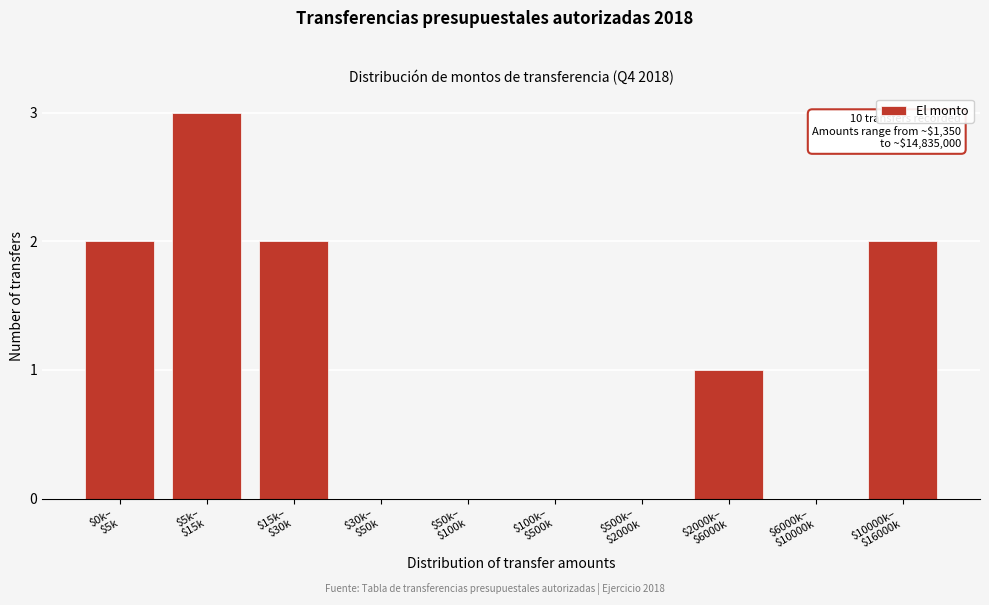

What is the sum of all values?

10